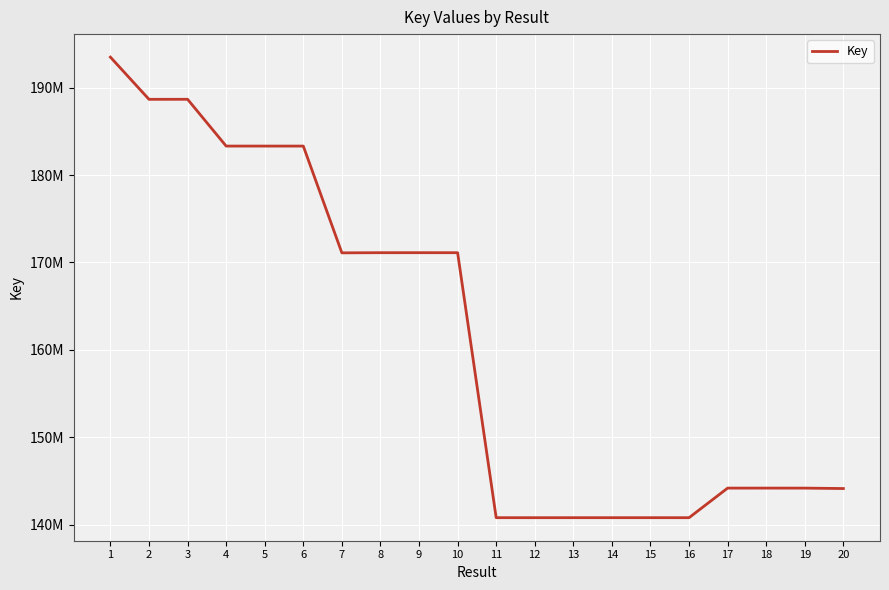

Does the chart have visible grid lines?

Yes